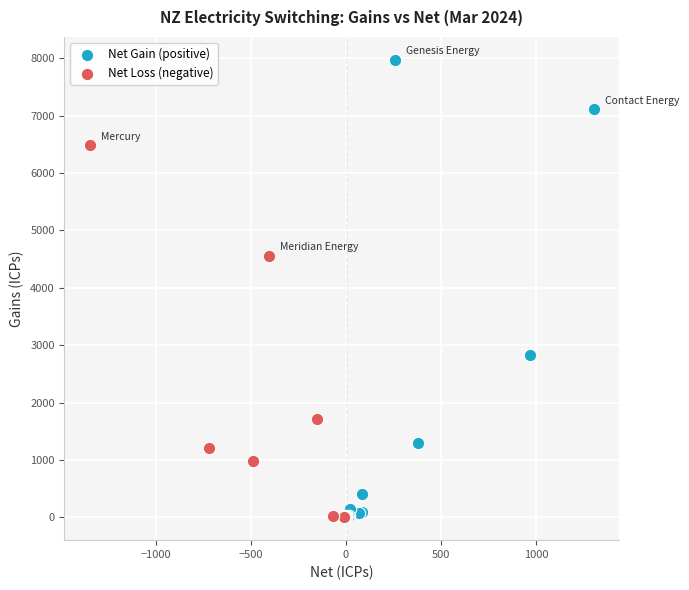

Which series contains the highest Y value?

Net Gain (positive)